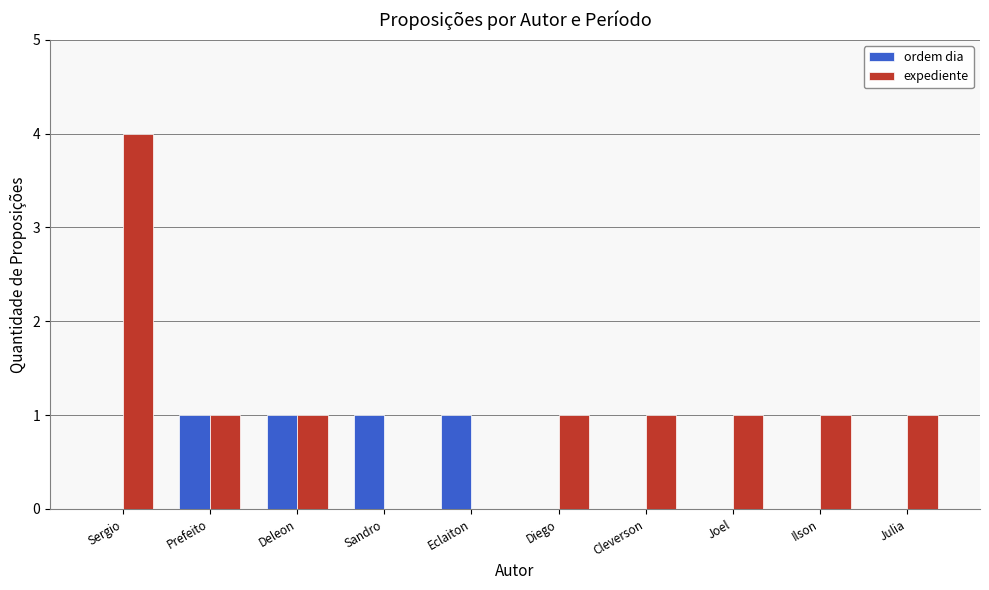

How many data points does each series have?

10